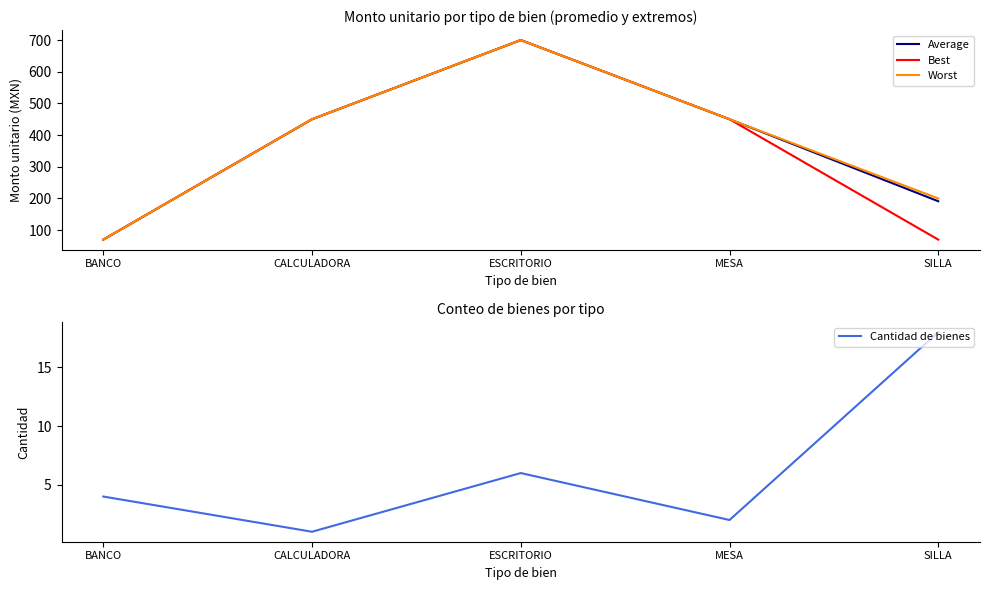

Where is Cantidad de bienes nearest to the value 9?

ESCRITORIO